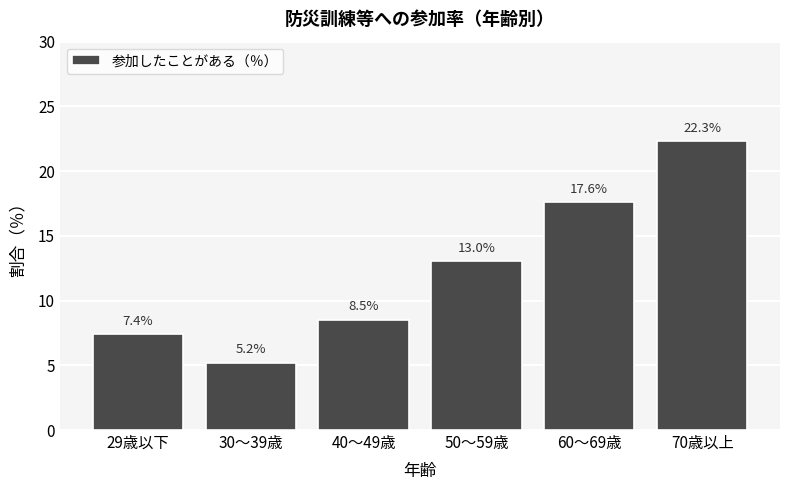

Reading right to left, transcribe all the data shown in this chart.

70歳以上=22.3	60～69歳=17.6	50～59歳=13.0	40～49歳=8.5	30～39歳=5.2	29歳以下=7.4